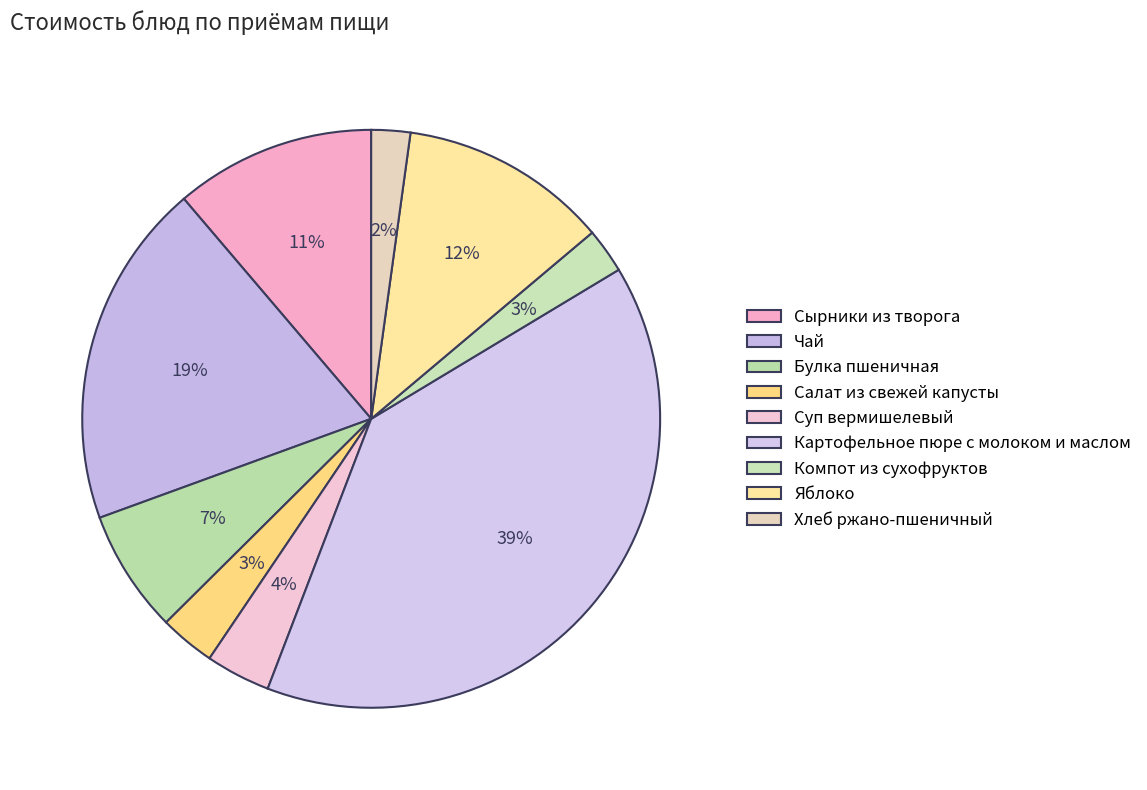

Rank the categories by value from highest to lowest.

Картофельное пюре с молоком и маслом, Чай, Яблоко, Сырники из творога, Булка пшеничная, Суп вермишелевый, Салат из свежей капусты, Компот из сухофруктов, Хлеб ржано-пшеничный